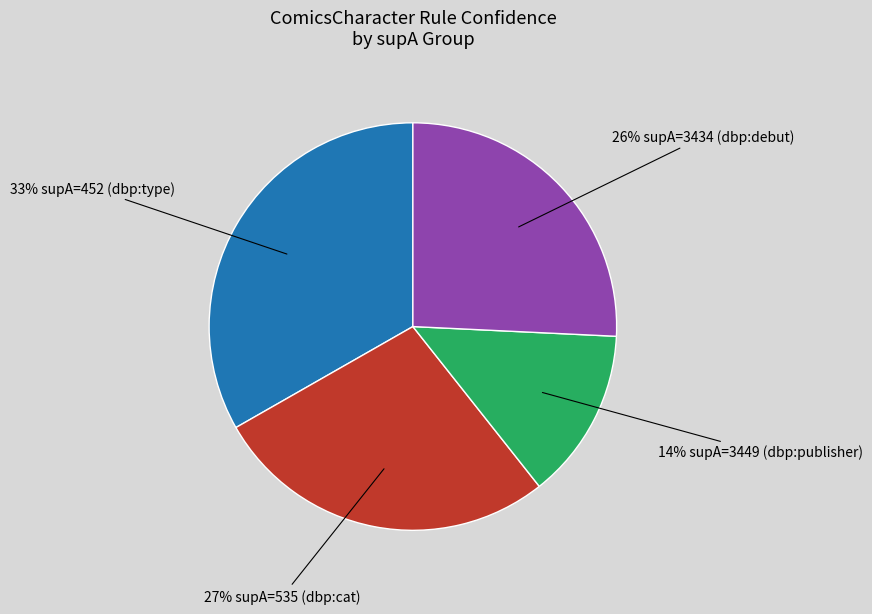

To the nearest percent, what is the average slice percentage?

25%